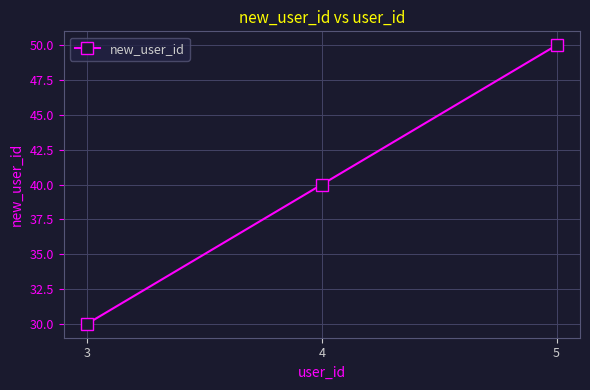

What is the difference between the maximum and second lowest values?

10